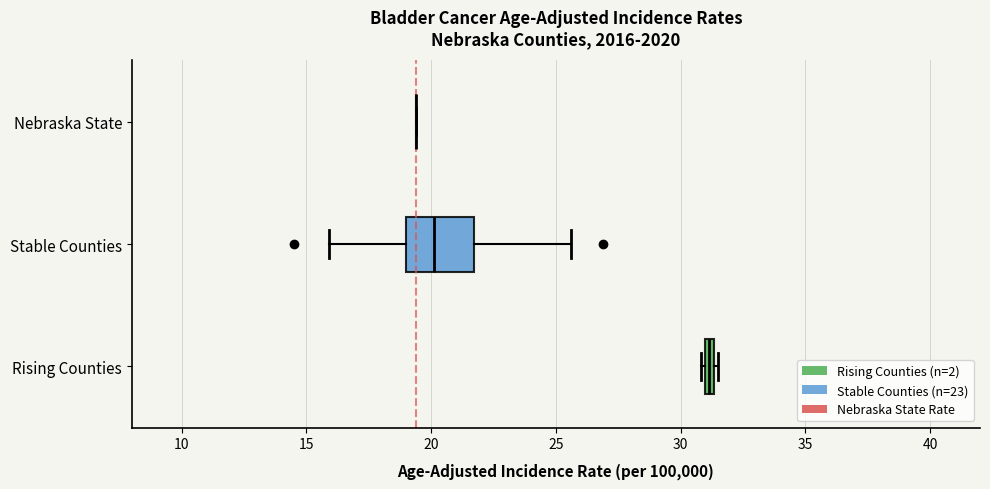

Which box is the widest, from its left edge to its right edge?

Stable Counties